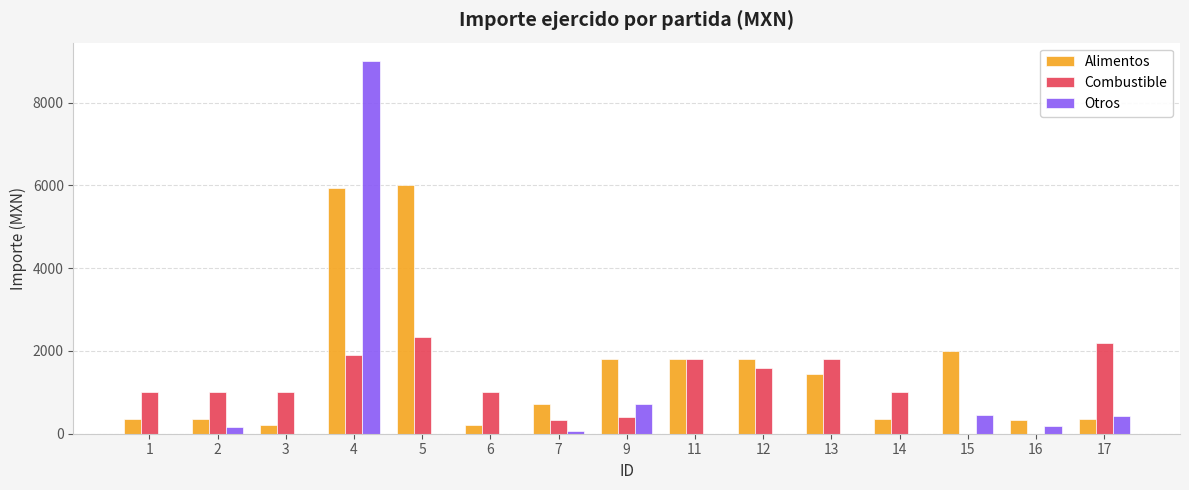

Which series has the largest range (max minus min)?

Otros